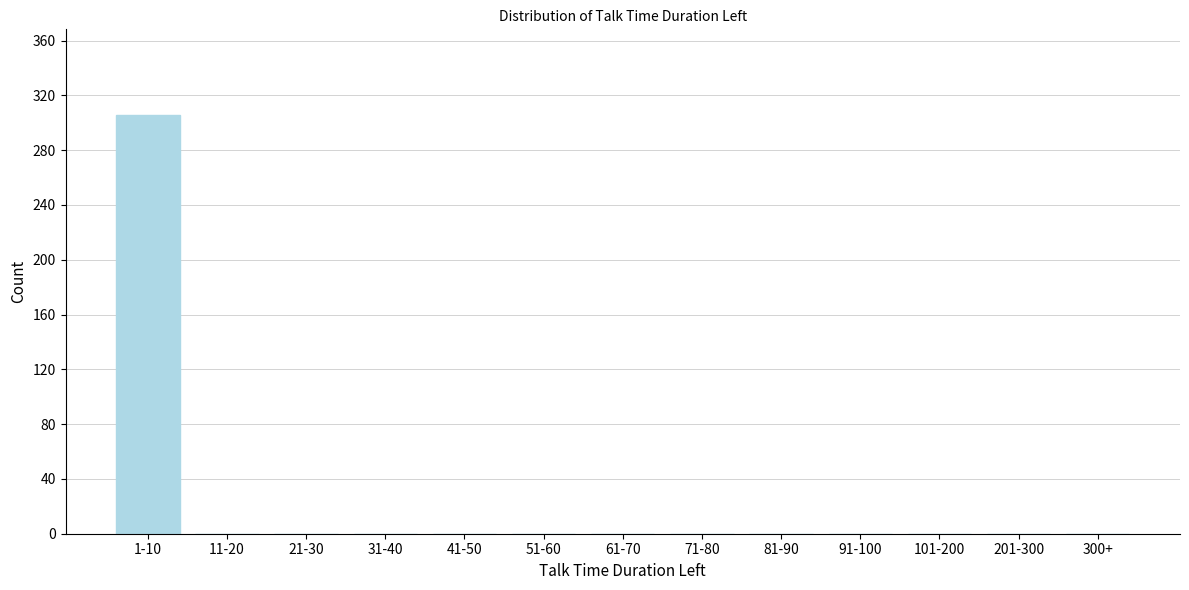

Reading left to right, extract all data points from this chart.

1-10=306	11-20=0	21-30=0	31-40=0	41-50=0	51-60=0	61-70=0	71-80=0	81-90=0	91-100=0	101-200=0	201-300=0	300+=0